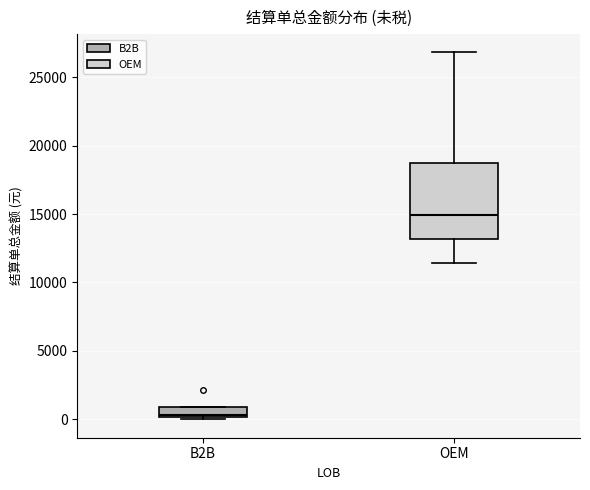

Where is the lower edge of the box for B2B on the y-axis? The values are not printed on the chart, so give them approximately, as read against the axis.

0